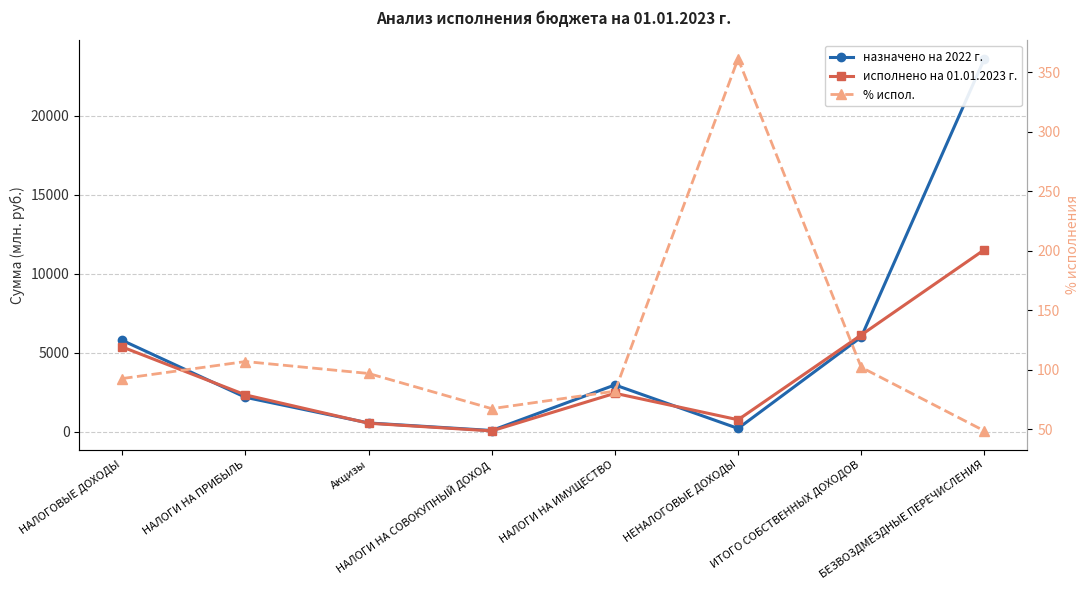

Is this an area chart (filled region under the line)?

No